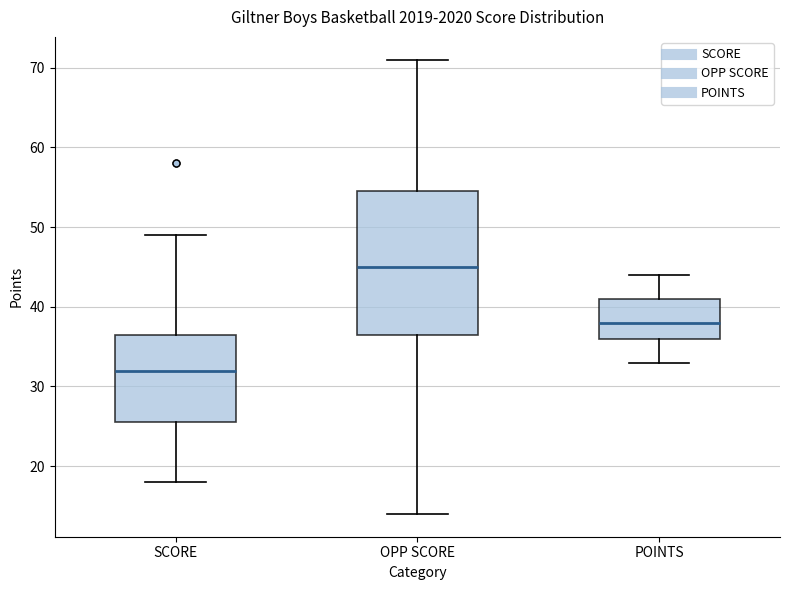

Reading left to right, read every box against the y-axis: the position of its median line, the range the box covers, and the ends of its whiskers. The values are not printed on the chart, so give them approximately, as read against the axis.

SCORE: median 32, box 26 to 37, whiskers 18 to 49
OPP SCORE: median 45, box 37 to 55, whiskers 14 to 71
POINTS: median 38, box 36 to 41, whiskers 33 to 44